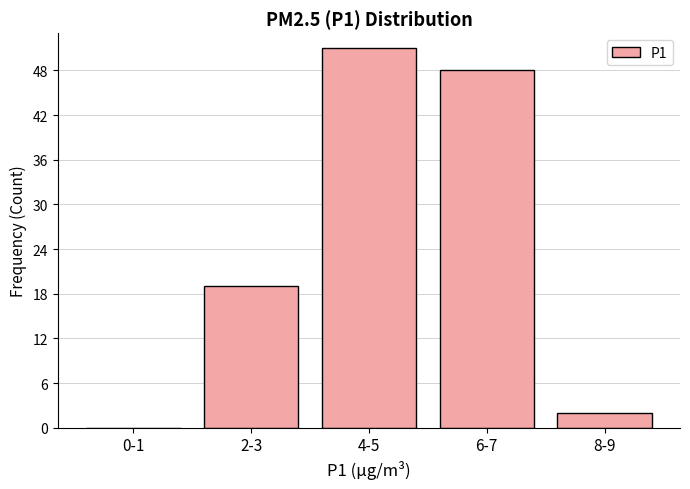

Reading left to right, what are all the values shown in this chart?

0-1=0	2-3=19	4-5=51	6-7=48	8-9=2